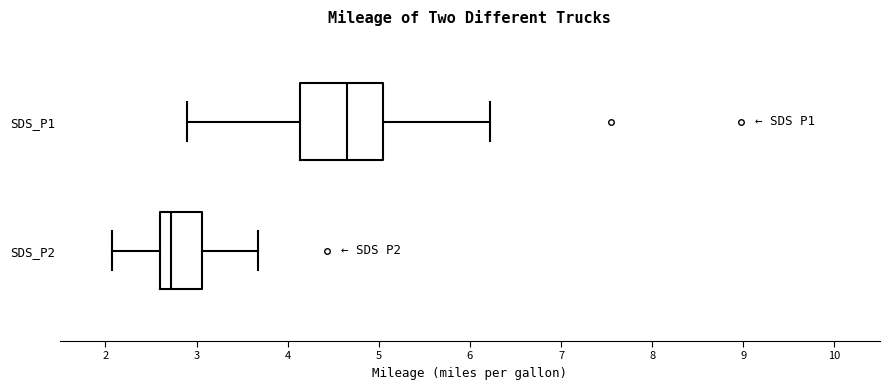

Reading bottom to top, read every box against the x-axis: the position of its median line, the range the box covers, and the ends of its whiskers. The values are not printed on the chart, so give them approximately, as read against the axis.

SDS_P2: median 2.7, box 2.6 to 3.1, whiskers 2.1 to 3.7
SDS_P1: median 4.7, box 4.1 to 5.0, whiskers 2.9 to 6.2